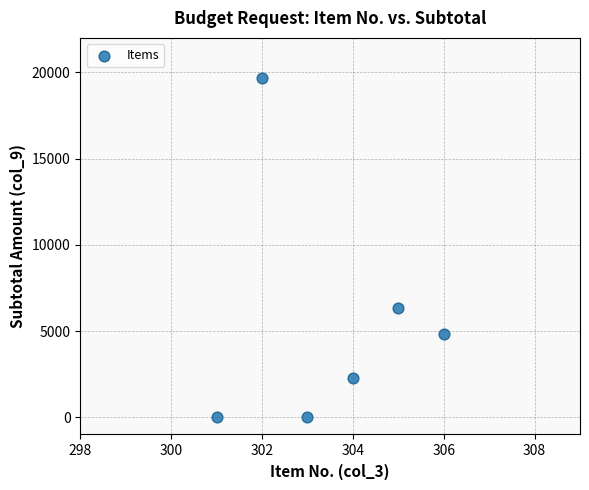

What is the range of Y values (max minus min)?

19674